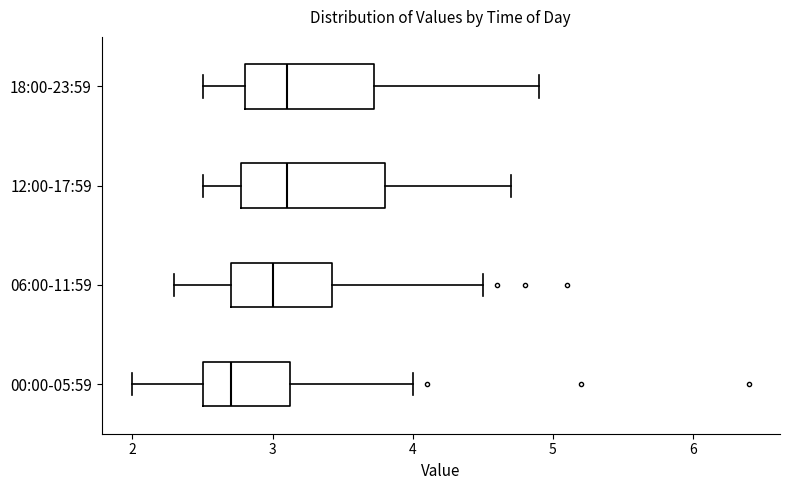

Where is the right edge of the box for 06:00-11:59 on the x-axis? The values are not printed on the chart, so give them approximately, as read against the axis.

3.4